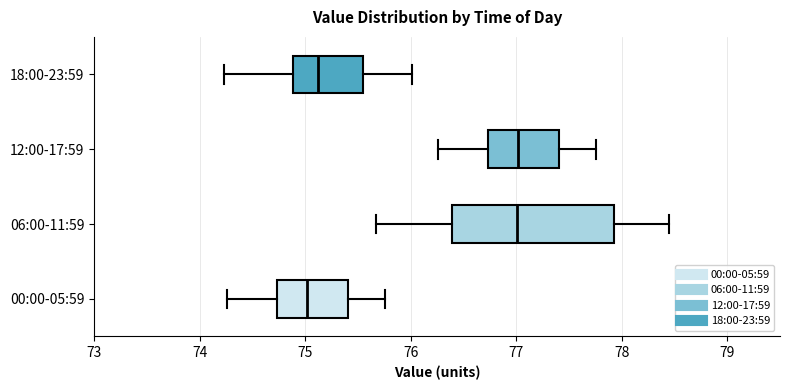

Reading bottom to top, read every box against the x-axis: the position of its median line, the range the box covers, and the ends of its whiskers. The values are not printed on the chart, so give them approximately, as read against the axis.

00:00-05:59: median 75.0, box 74.7 to 75.4, whiskers 74.3 to 75.8
06:00-11:59: median 77.0, box 76.4 to 77.9, whiskers 75.7 to 78.5
12:00-17:59: median 77.0, box 76.7 to 77.4, whiskers 76.3 to 77.8
18:00-23:59: median 75.1, box 74.9 to 75.6, whiskers 74.2 to 76.0